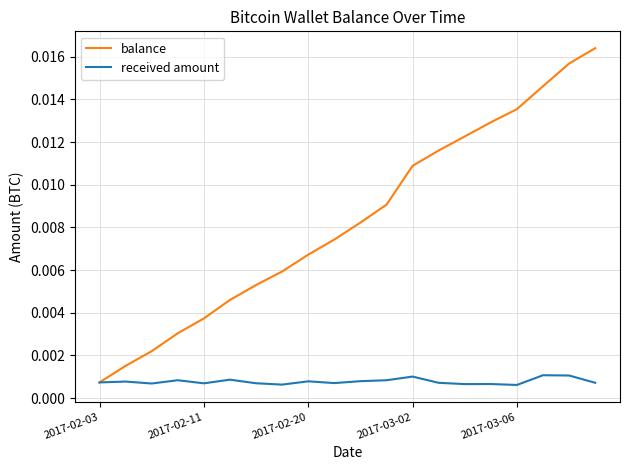

Which series has the largest range (max minus min)?

balance